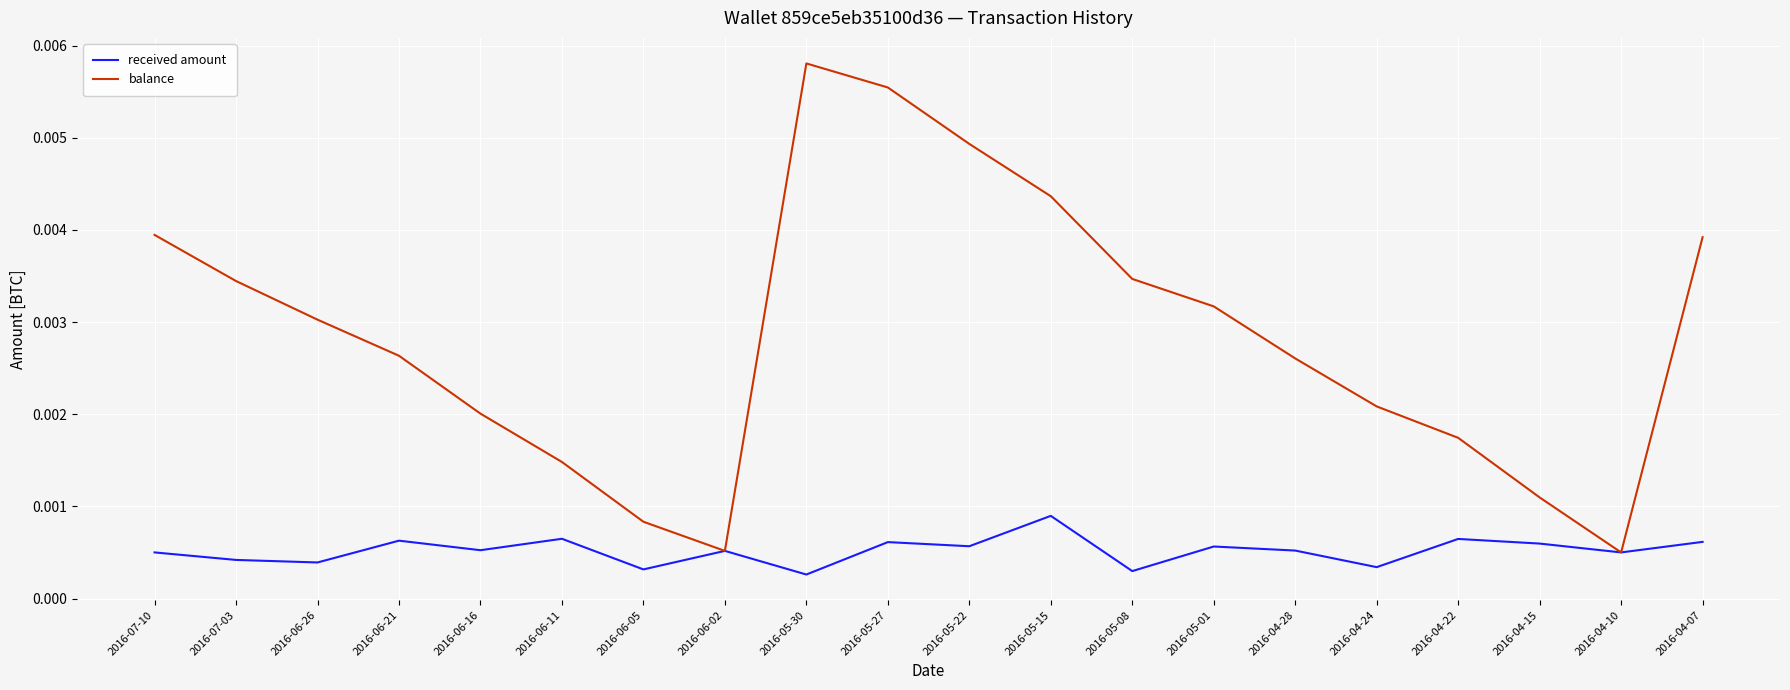

How many interior local valleys does the balance series have?

2